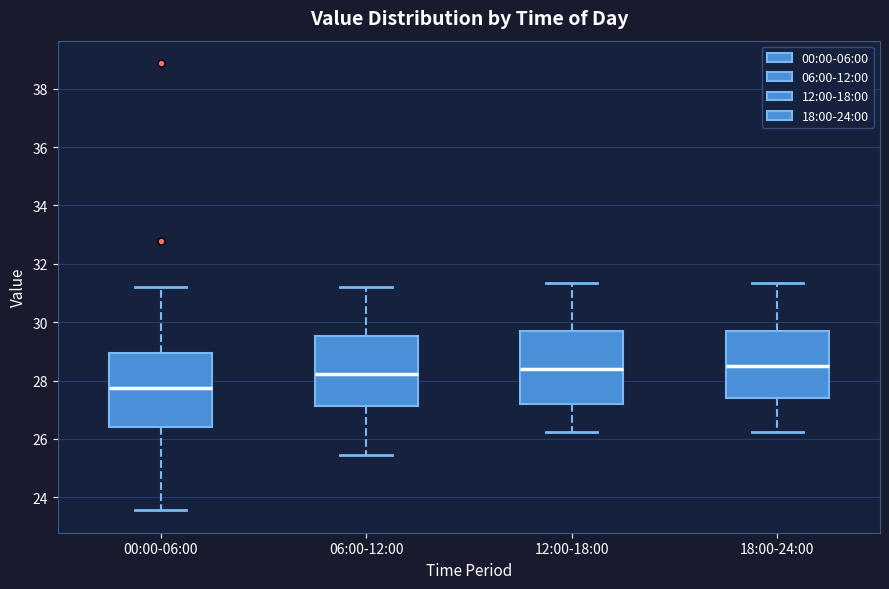

Where does the lower whisker of the box for 06:00-12:00 end on the y-axis? The values are not printed on the chart, so give them approximately, as read against the axis.

25.4